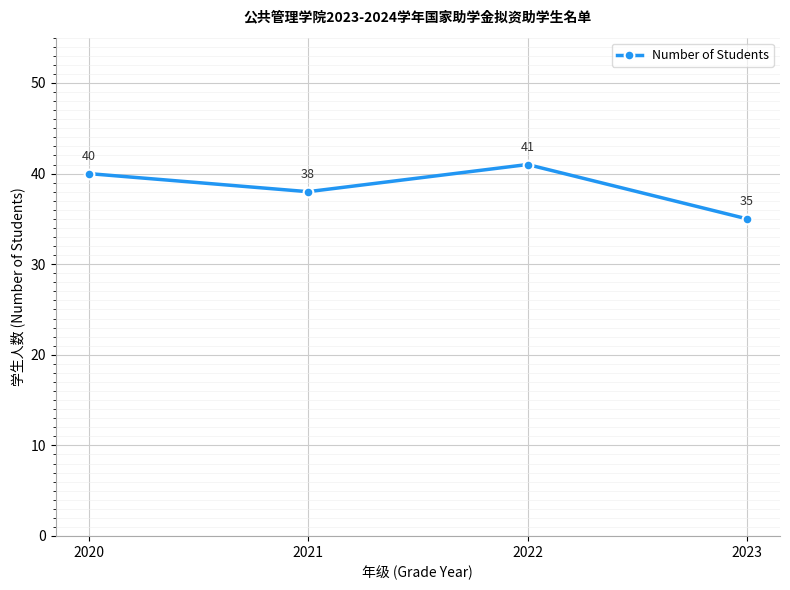

Which category has the lowest value across all series?

2023